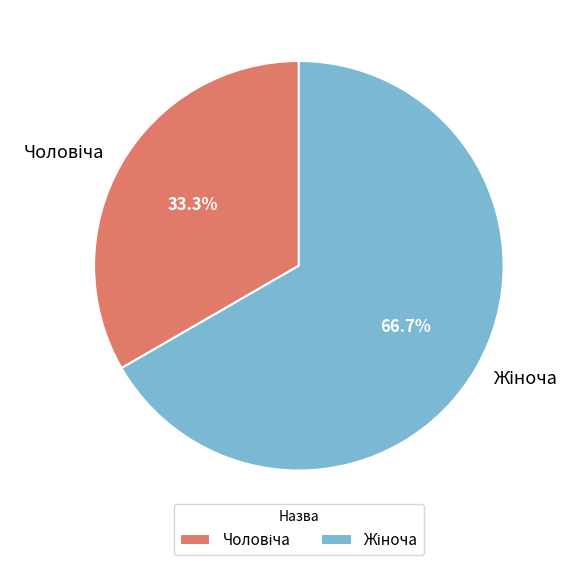

Is there a majority slice in this chart?

Yes